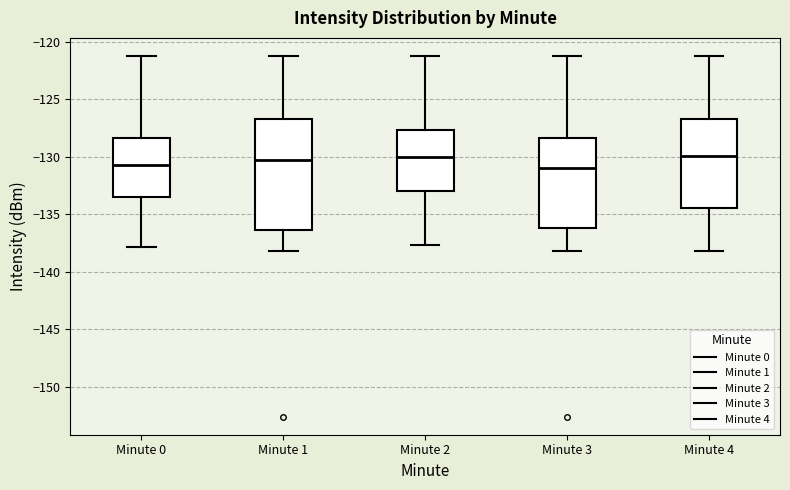

Reading left to right, transcribe this box plot: for each box, give where its median line is, the range the box spans, and where its two whiskers end, as read against the y-axis. The values are not printed on the chart, so give them approximately, as read against the axis.

Minute 0: median -130.5, box -133.5 to -128.5, whiskers -138.0 to -121.0
Minute 1: median -130.5, box -136.5 to -126.5, whiskers -138.0 to -121.0
Minute 2: median -130.0, box -133.0 to -127.5, whiskers -137.5 to -121.0
Minute 3: median -131.0, box -136.0 to -128.5, whiskers -138.0 to -121.0
Minute 4: median -130.0, box -134.5 to -126.5, whiskers -138.0 to -121.0